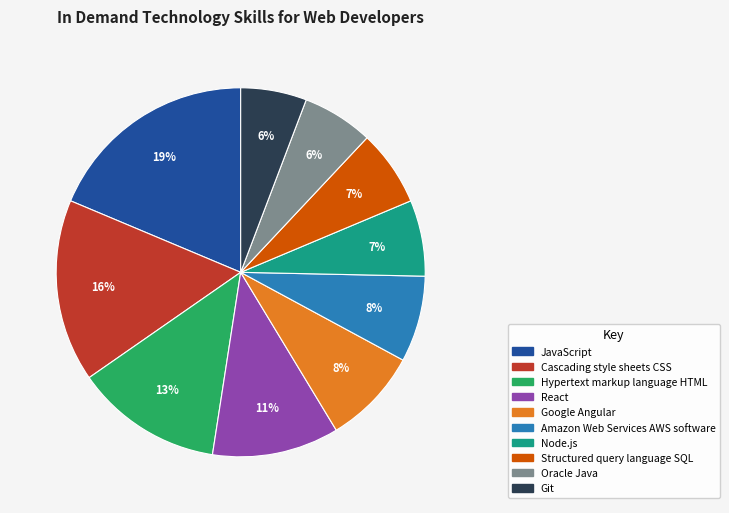

Which slice is the largest?

JavaScript